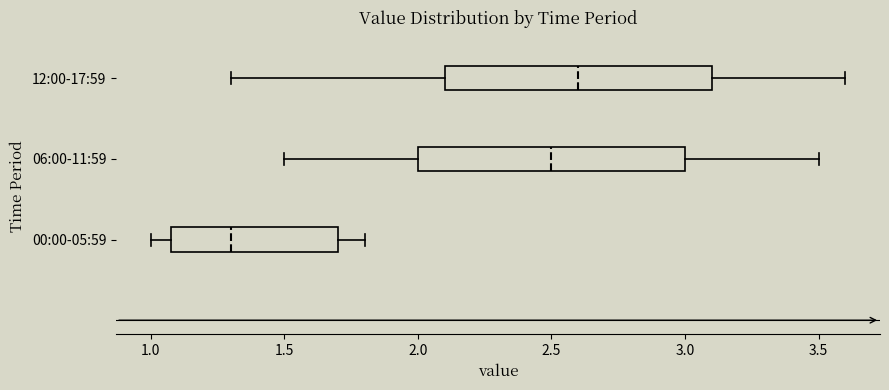

Where does the right whisker of the box for 06:00-11:59 end on the x-axis? The values are not printed on the chart, so give them approximately, as read against the axis.

3.5